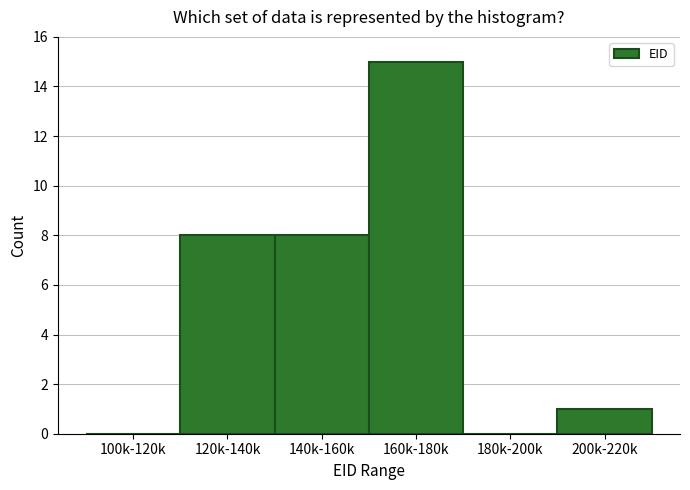

Reading left to right, extract all data points from this chart.

100k-120k=0	120k-140k=8	140k-160k=8	160k-180k=15	180k-200k=0	200k-220k=1